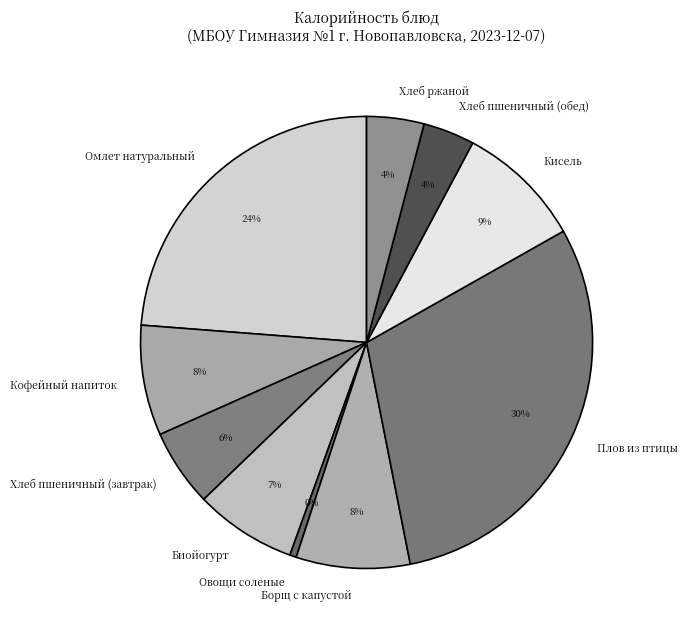

To the nearest percent, what is the combined percentage of Омлет натуральный and Кофейный напиток?

32%